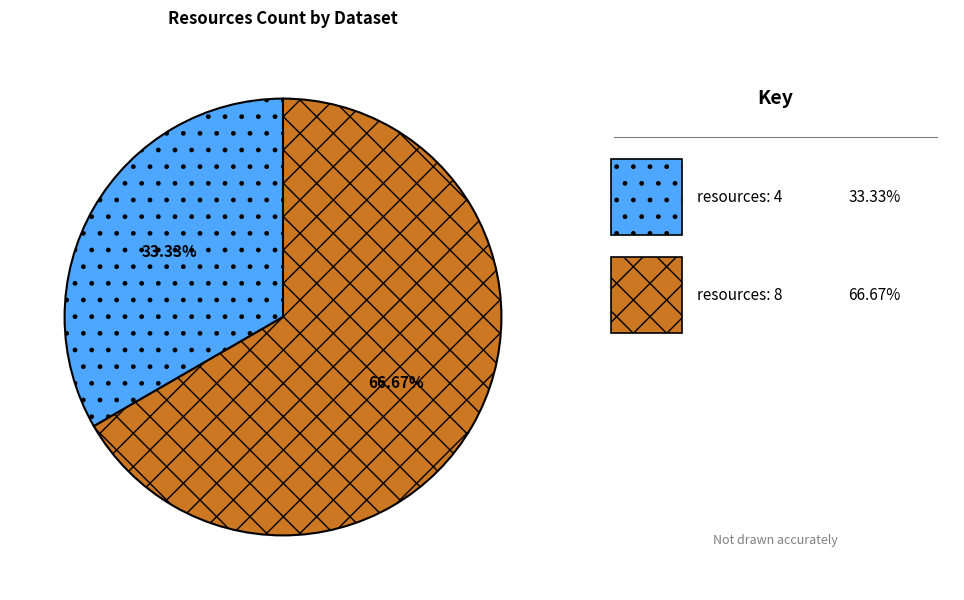

Is there a majority slice in this chart?

Yes